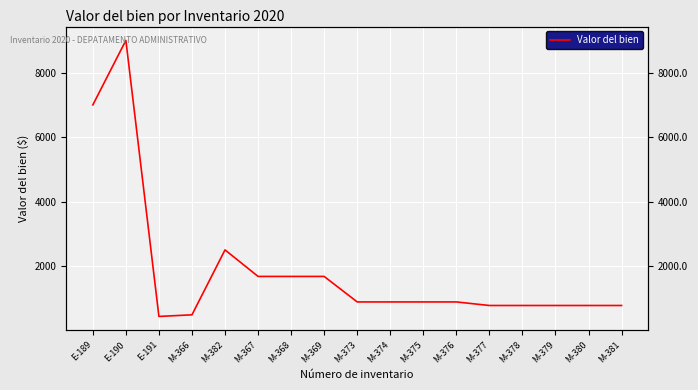

Rank the categories by value from lowest to highest.

E-191, M-366, M-377, M-378, M-379, M-380, M-381, M-373, M-374, M-375, M-376, M-367, M-368, M-369, M-382, E-189, E-190